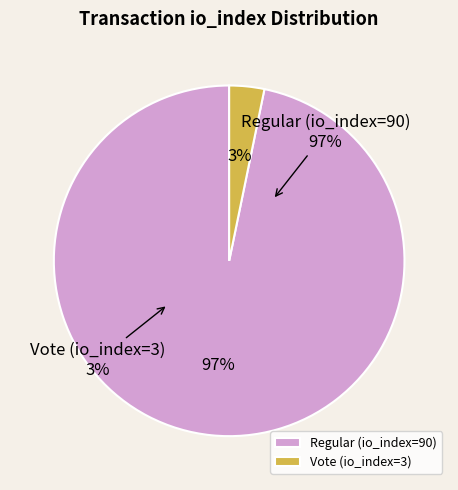

Does any single category account for the majority?

Yes